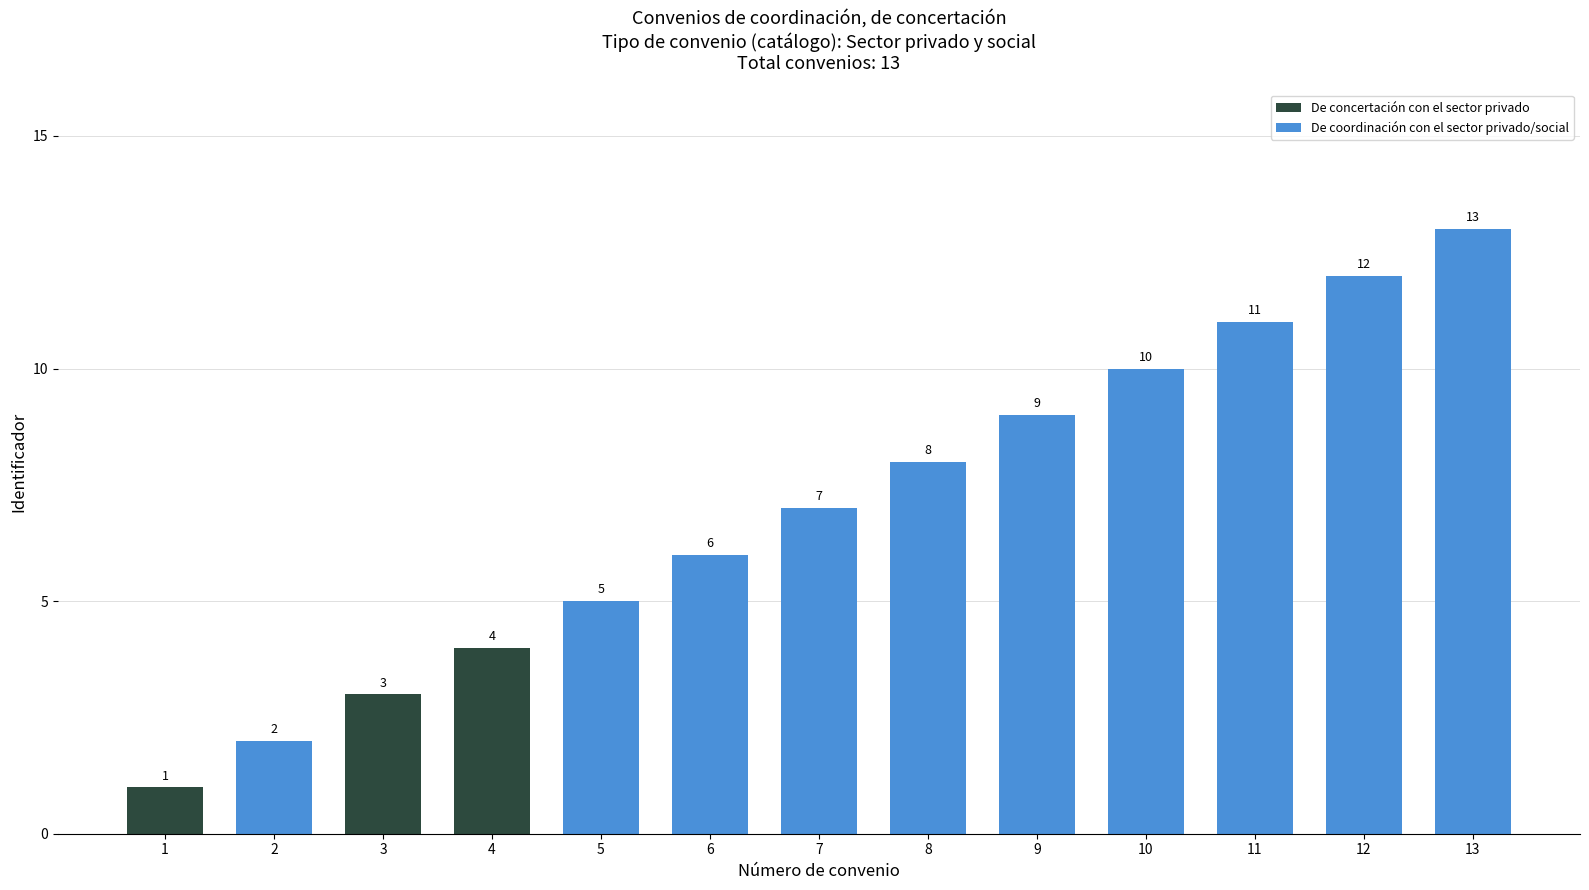

Is it true that the value at 8 is 8?

True